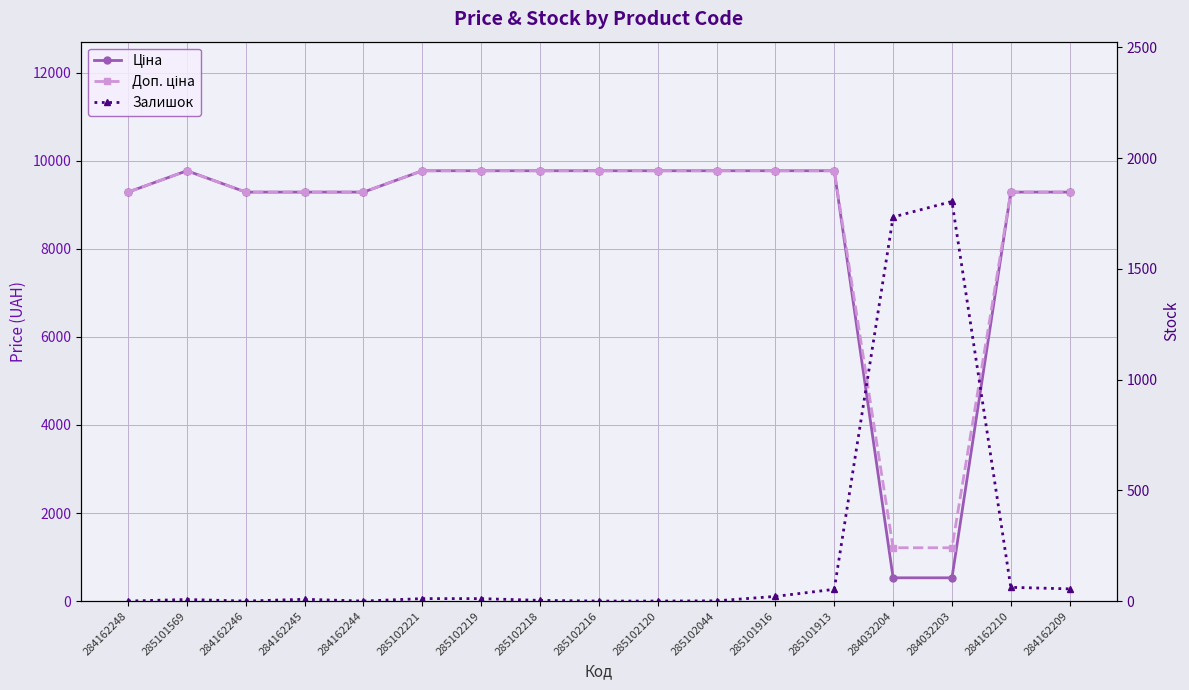

After their last crossing, which series has the higher values: Залишок or Доп. ціна?

Доп. ціна